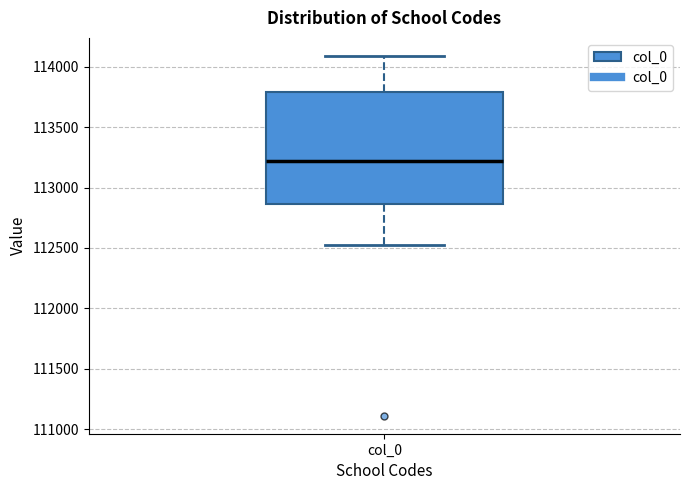

Where does the median line of the box for col_0 sit on the y-axis? The values are not printed on the chart, so give them approximately, as read against the axis.

113200